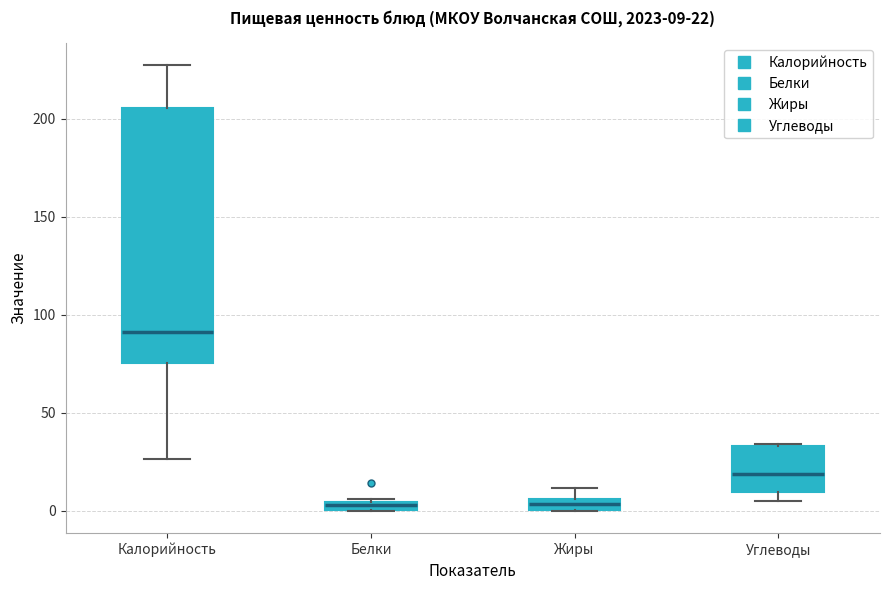

Comparing the boxes themselves (not the whiskers), which one is the tallest?

Калорийность